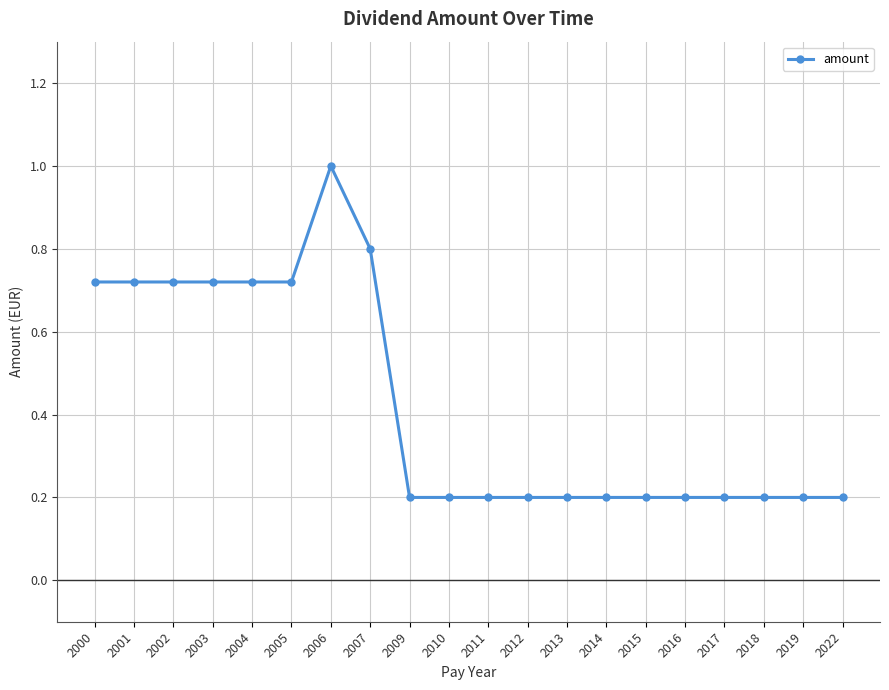

What is the greatest value displayed?

1.0